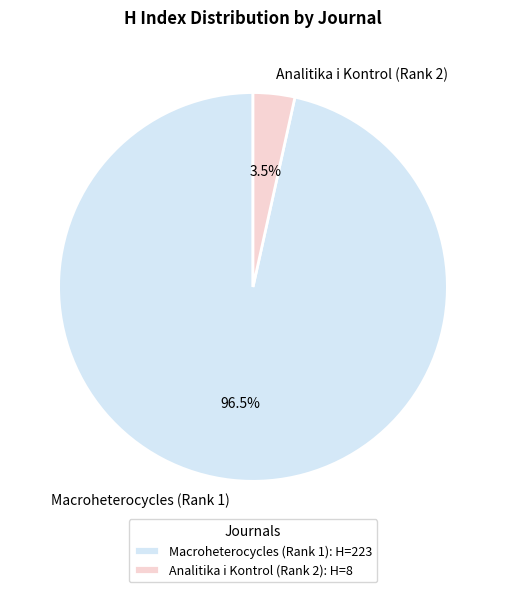

What is the total percentage of Analitika i Kontrol (Rank 2) and Macroheterocycles (Rank 1)?

100.0%